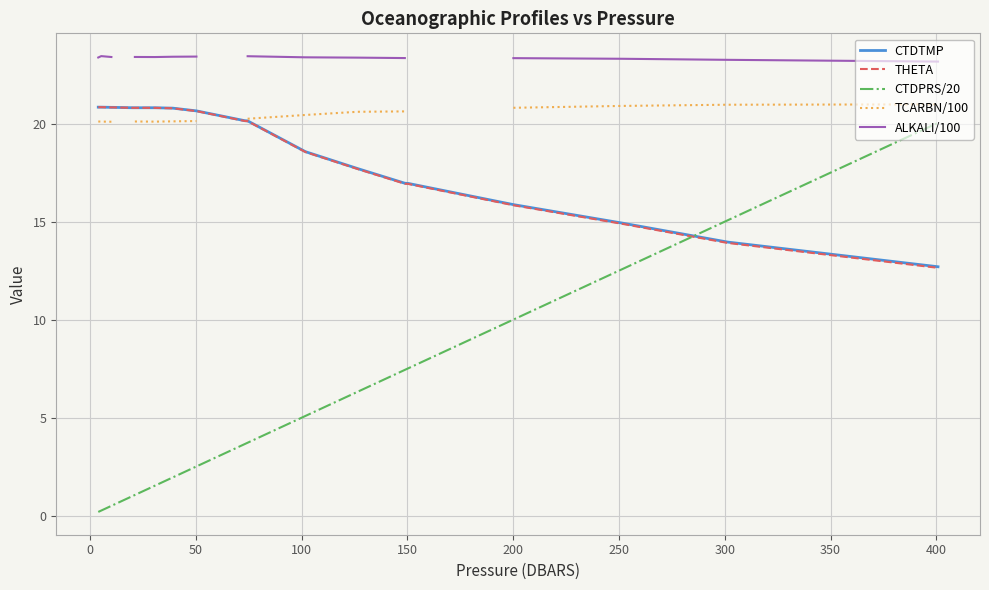

The value of THETA at 11 is 8.9. True or false?

False